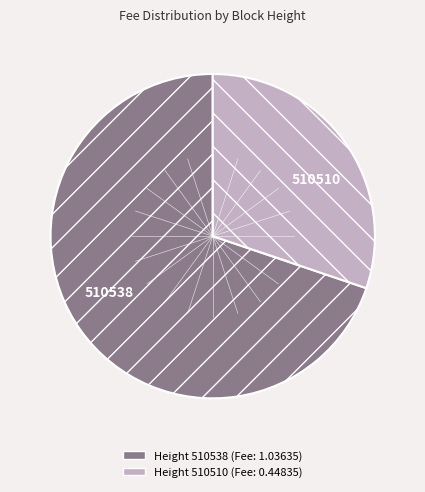

Is 510538 the majority of the pie?

Yes